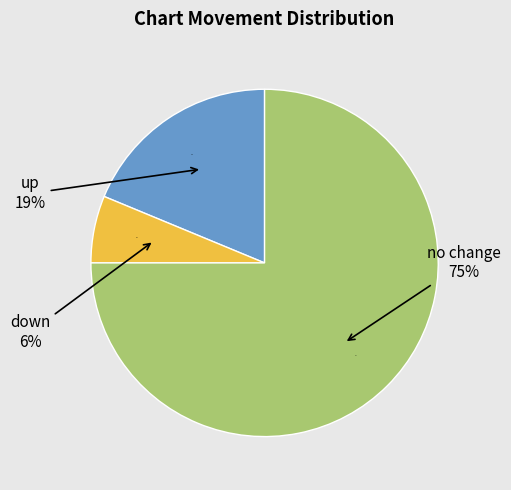

To the nearest percent, what is the difference between the down and - slice percentages?

69%